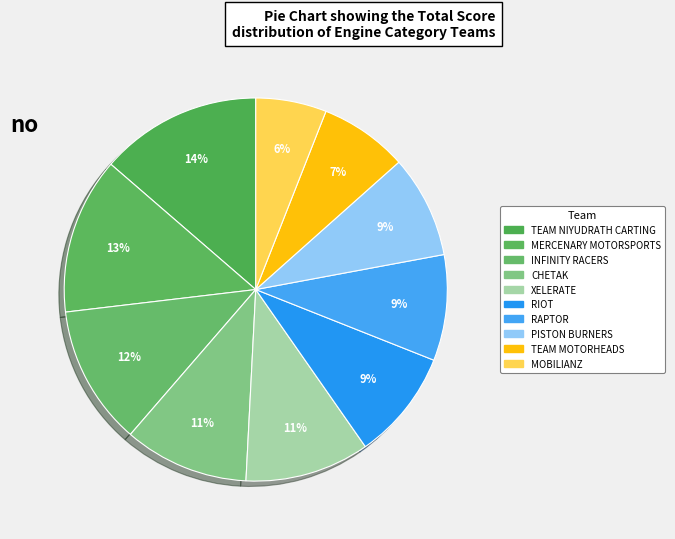

Is it true that TEAM MOTORHEADS is 22% of the pie?

False